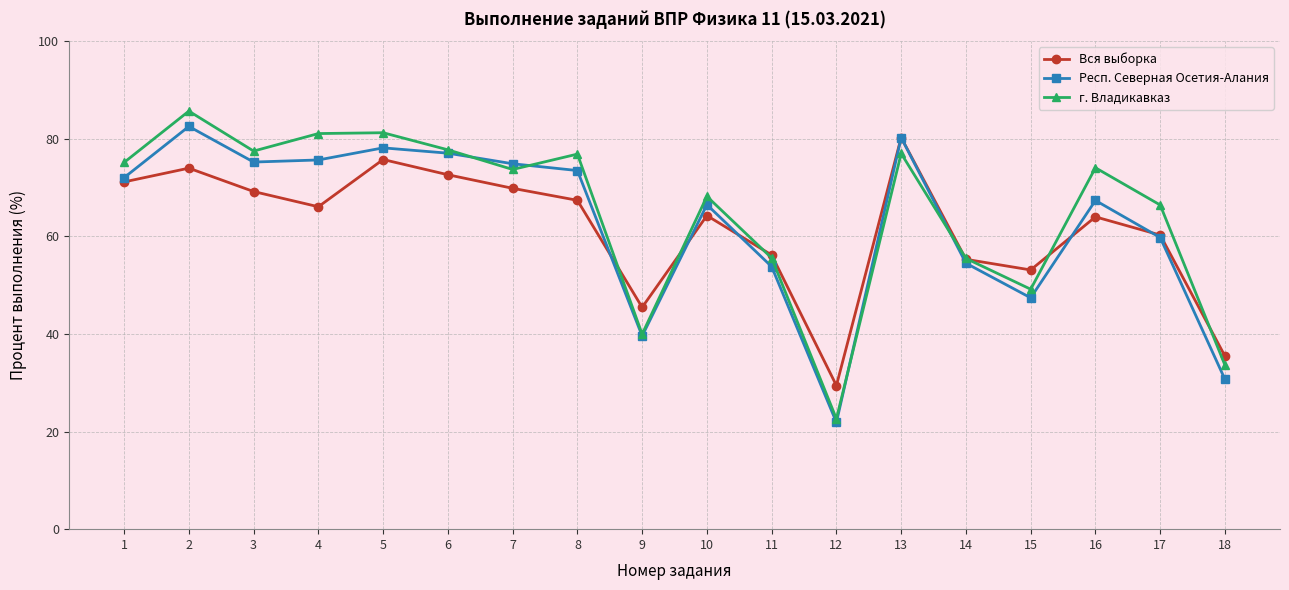

Rank the series by their maximum value, from highest to lowest.

г. Владикавказ, Респ. Северная Осетия-Алания, Вся выборка